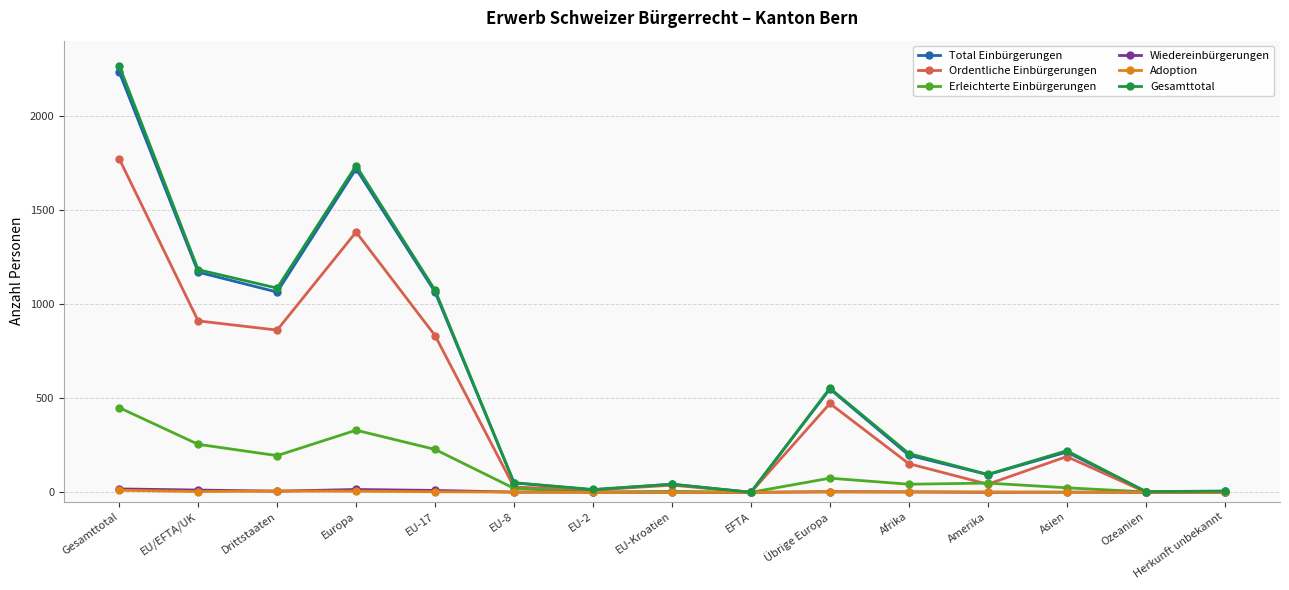

What is the difference between the second highest and minimum values in the Adoption series?

7